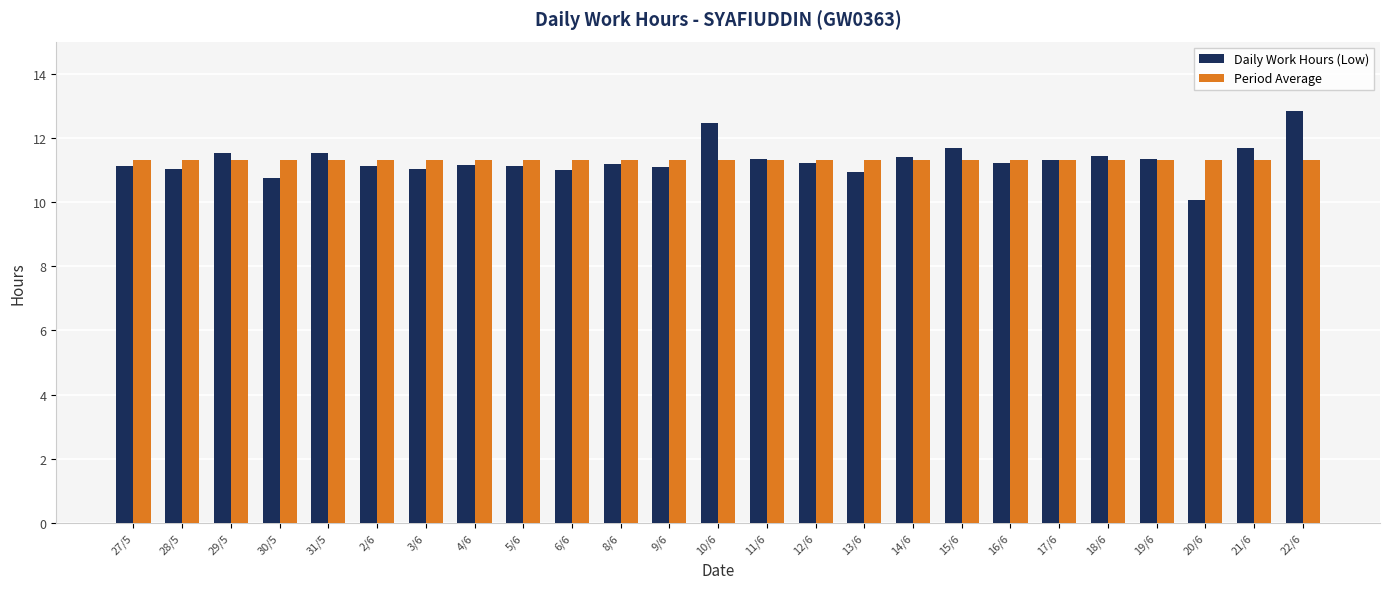

At how many categories does at least one series exceed 10?

25